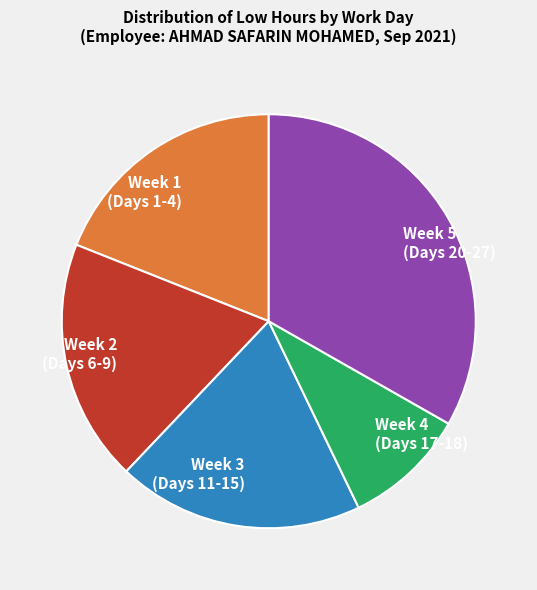

Which slice is the smallest?

Week 4 (Days 17-18)